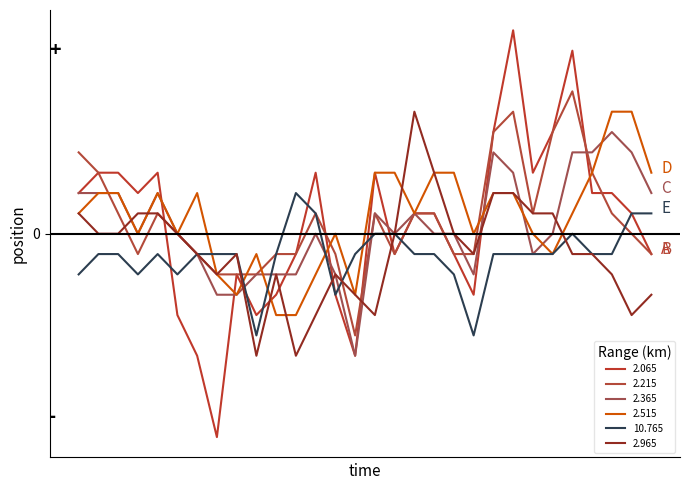

Is this an area chart (filled region under the line)?

No